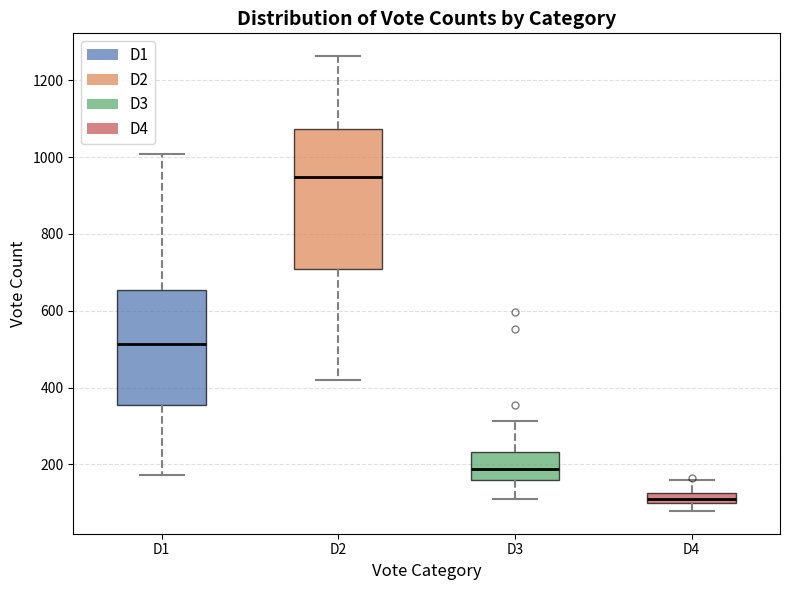

Which box is the tallest, from its lower edge to its upper edge?

D2